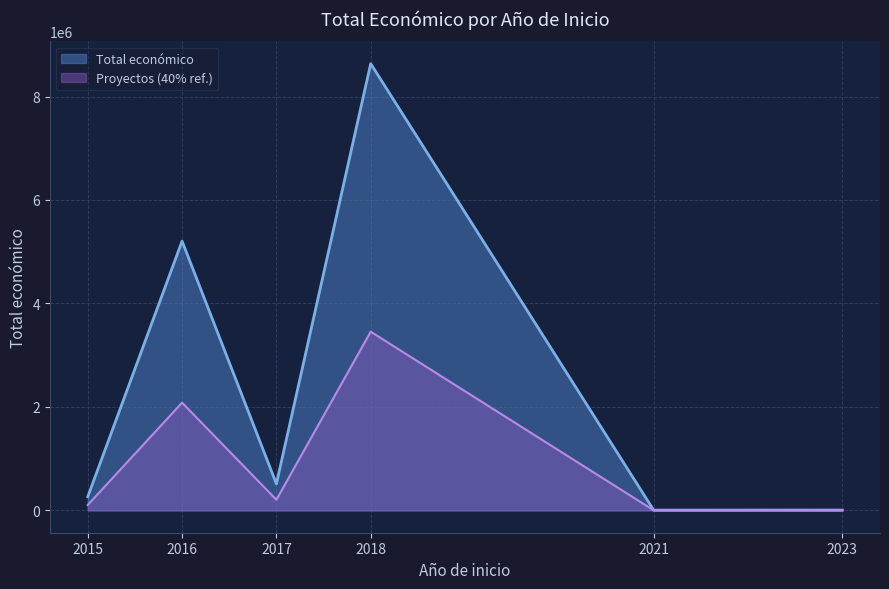

List the series in order of their overall mean, lowest first.

Proyectos (40% ref.), Total económico